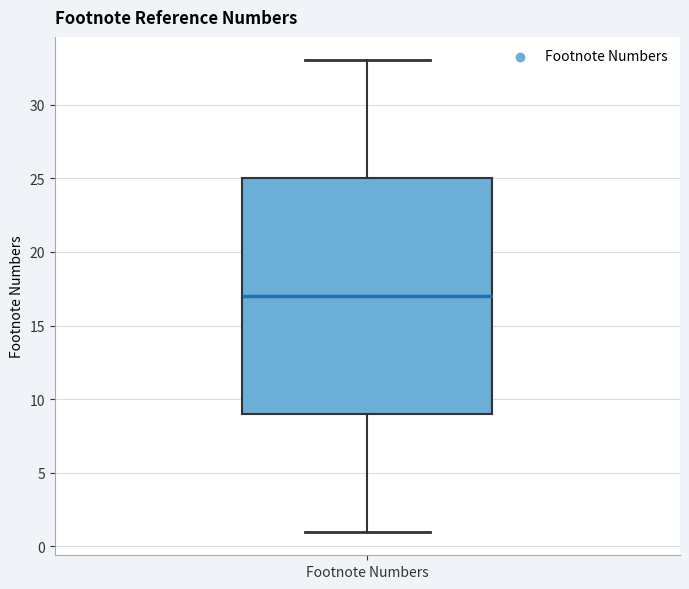

Read this box plot against the y-axis: the position of the median line, the range covered by the box, and the ends of both whiskers. The values are not printed on the chart, so give them approximately, as read against the axis.

median 17, box 9 to 25, whiskers 1 to 33